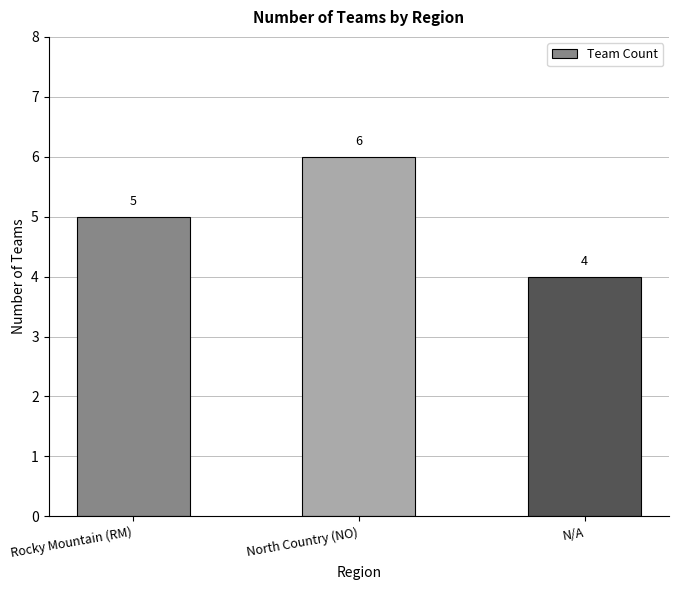

What is the difference between the maximum and minimum values?

2